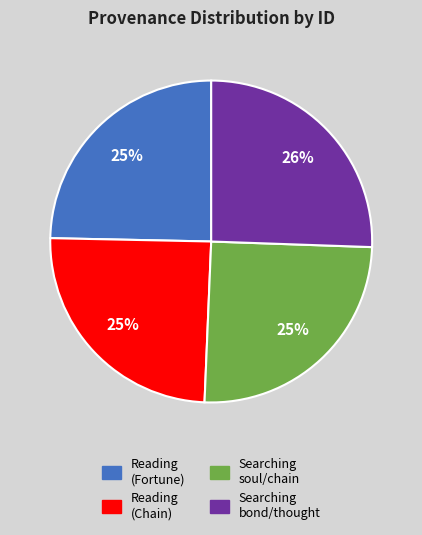

How many segments does this pie chart have?

4